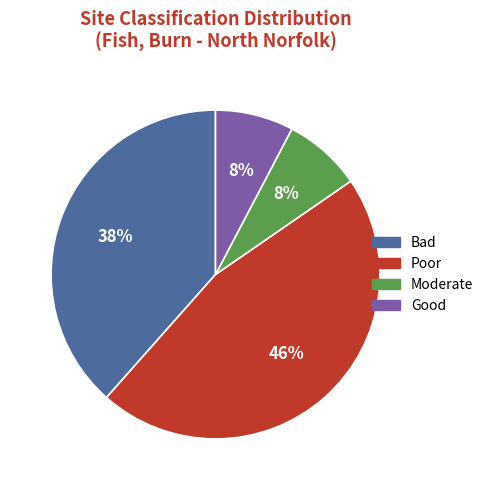

Which slice is the largest?

Poor